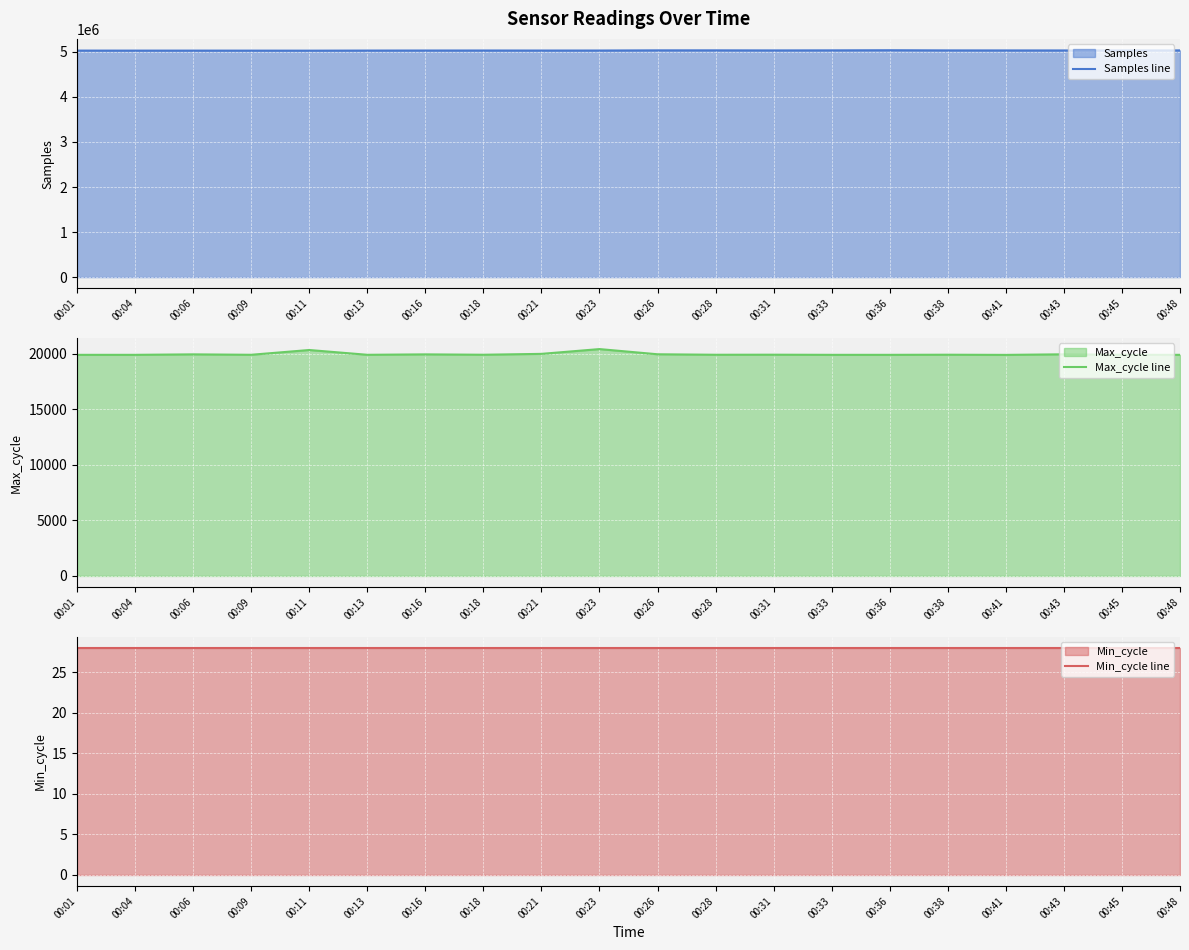

What is the greatest value displayed?

5036354